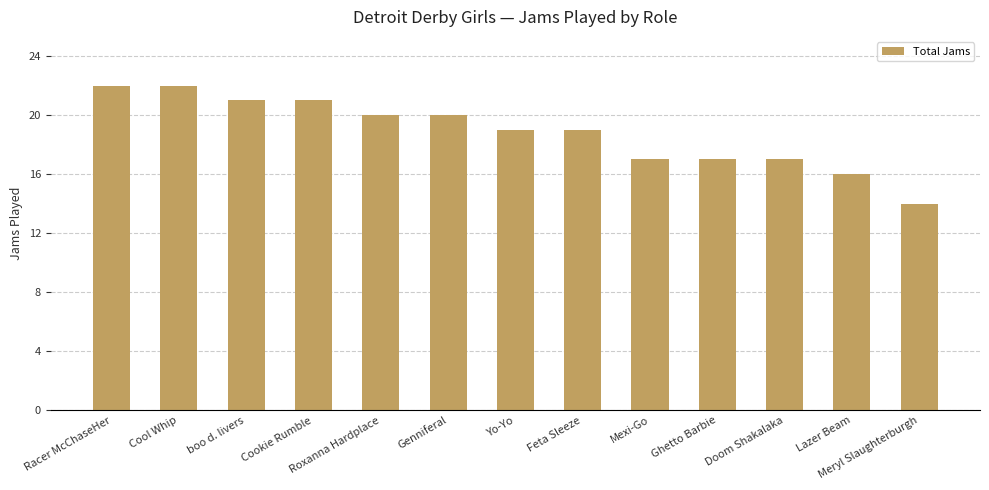

What is the change in value from Genniferal to Ghetto Barbie?

-3